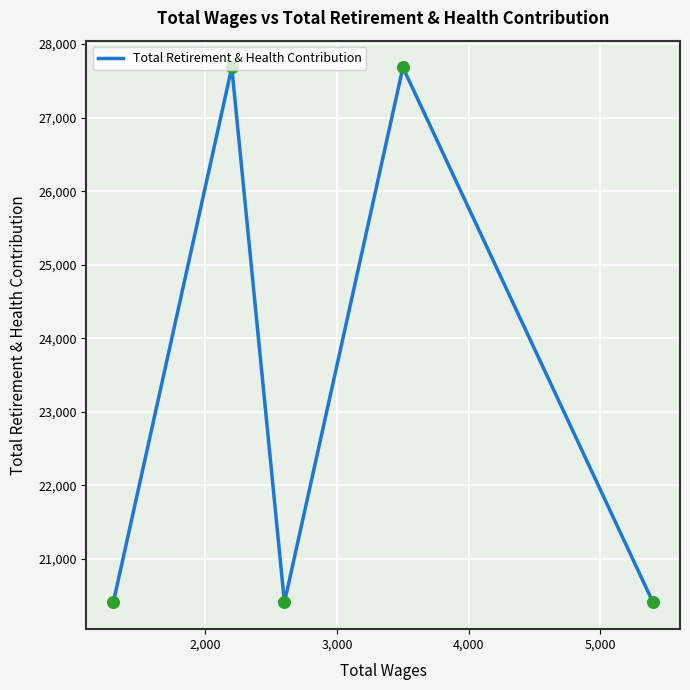

What is the maximum value shown in the chart?

27683